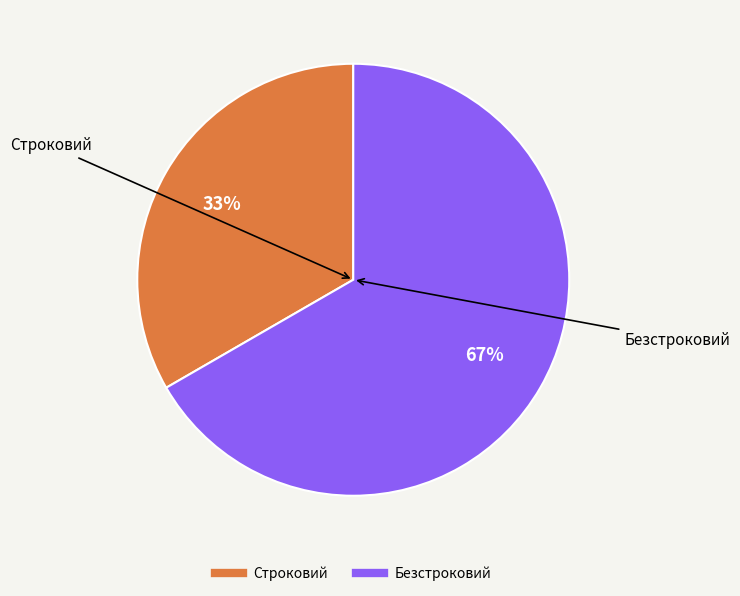

Combined, do Безстроковий and Строковий account for over 50%?

Yes